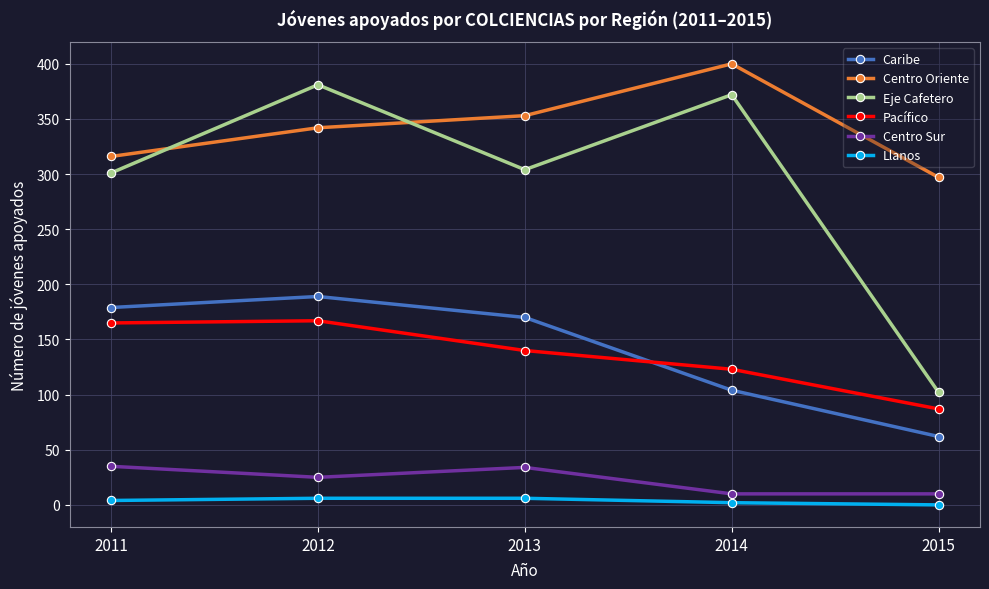

List the labels in order of Centro Oriente value, smallest first.

2015, 2011, 2012, 2013, 2014